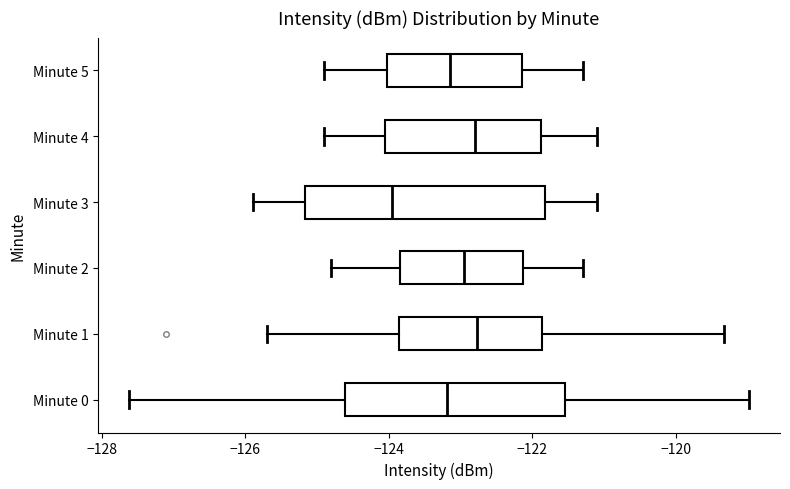

Comparing the boxes themselves (not the whiskers), which one is the widest?

Minute 3